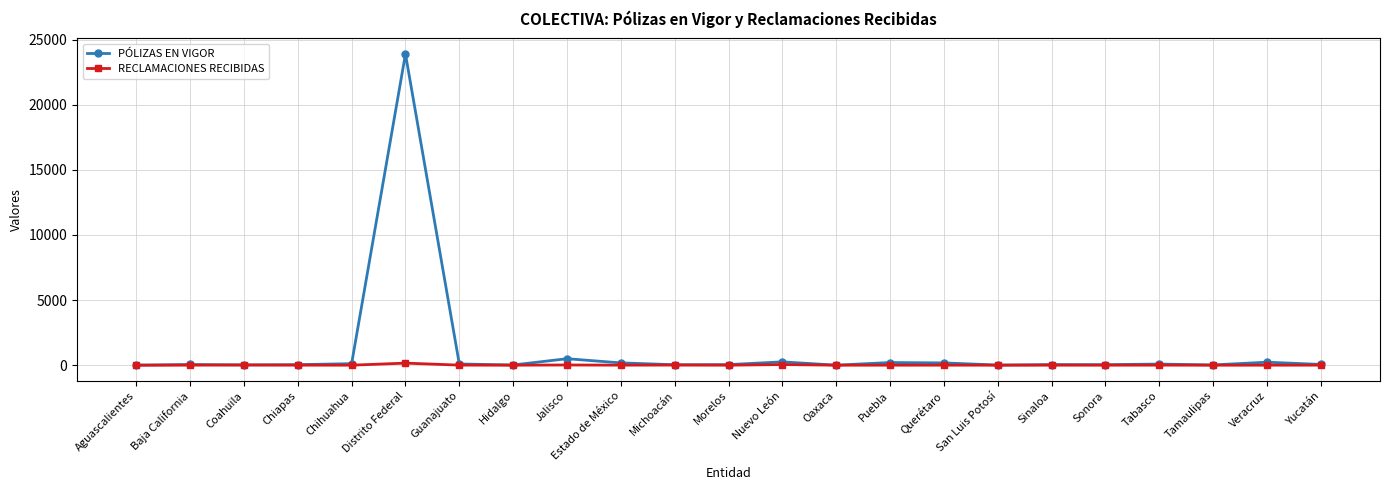

The value of RECLAMACIONES RECIBIDAS at Sinaloa is 0. True or false?

True